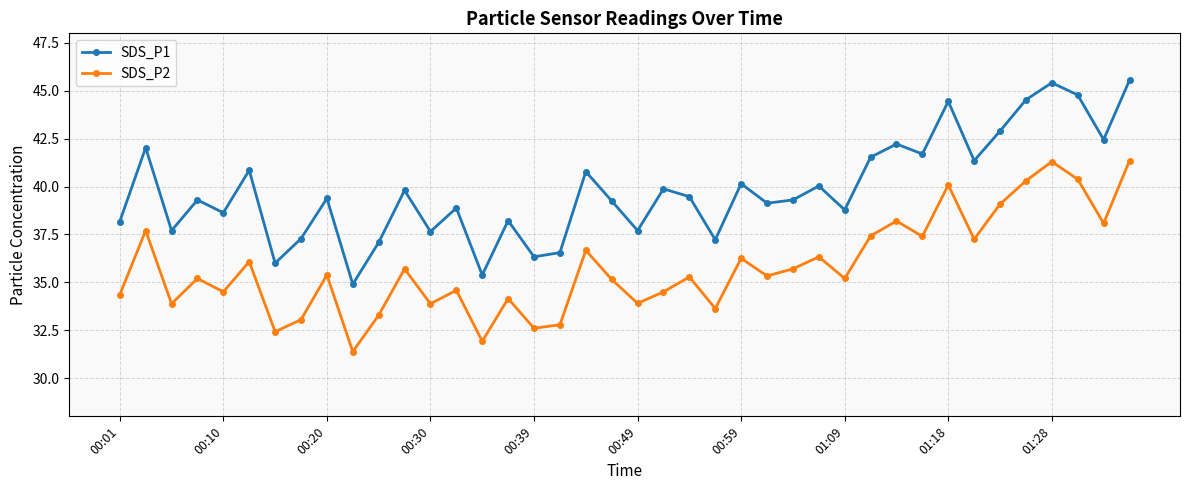

How many values in the SDS_P2 series exceed 35?

24